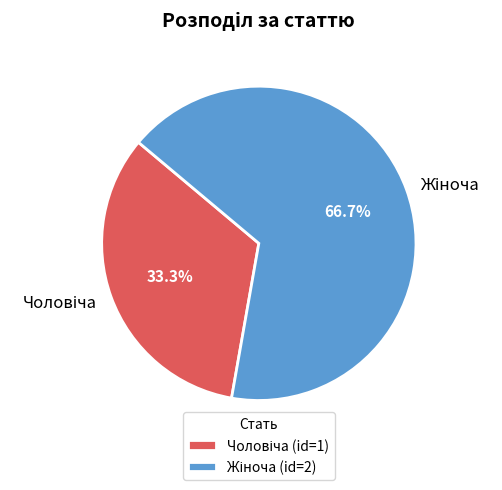

Is there any slice that represents more than half of the pie?

Yes